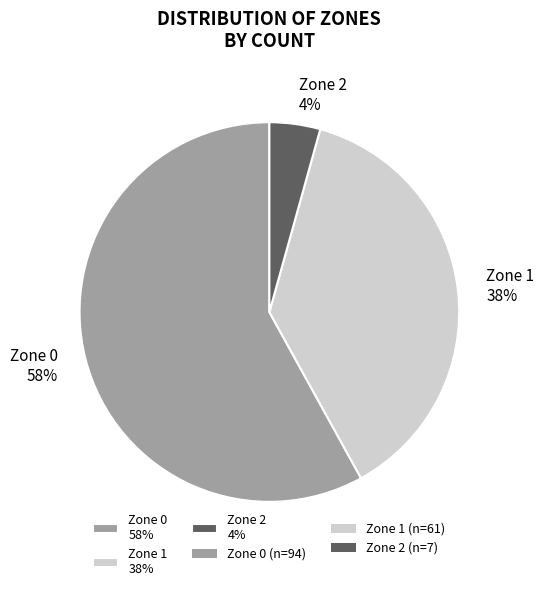

How many segments does this pie chart have?

3